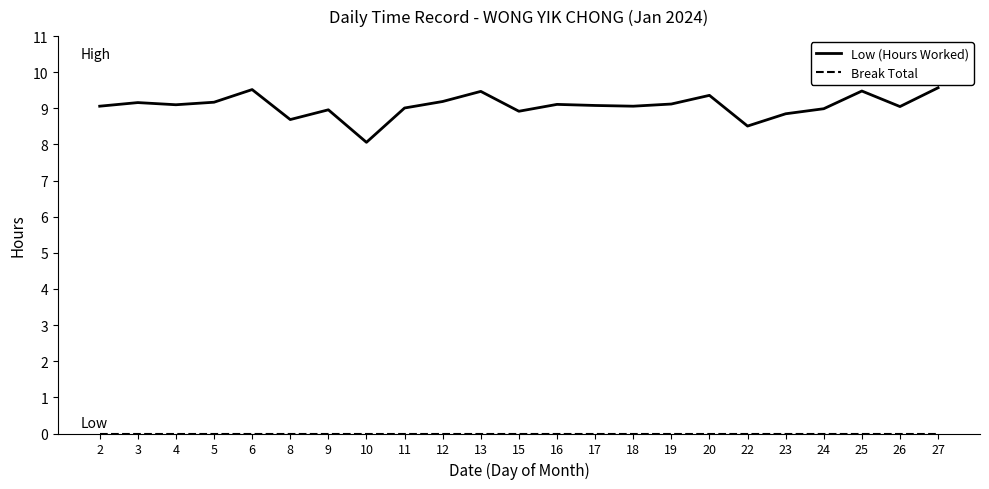

Is it true that Low (Hours Worked) equals 12.6 at 3?

False